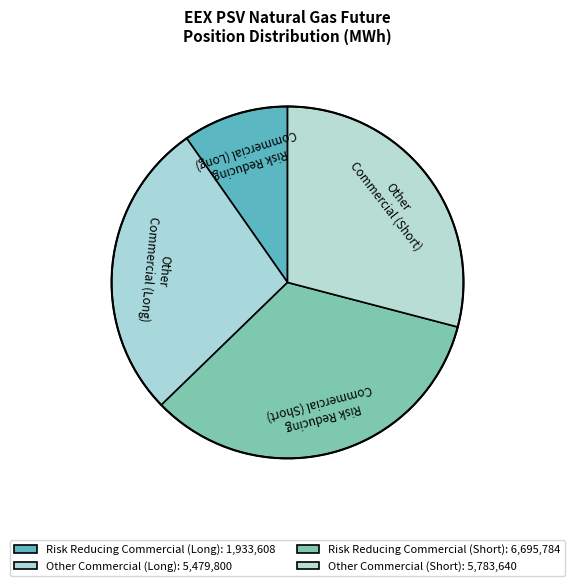

Approximately how many times larger is the value at Risk Reducing Commercial (Short) compared to Other Commercial (Long)?

1.2